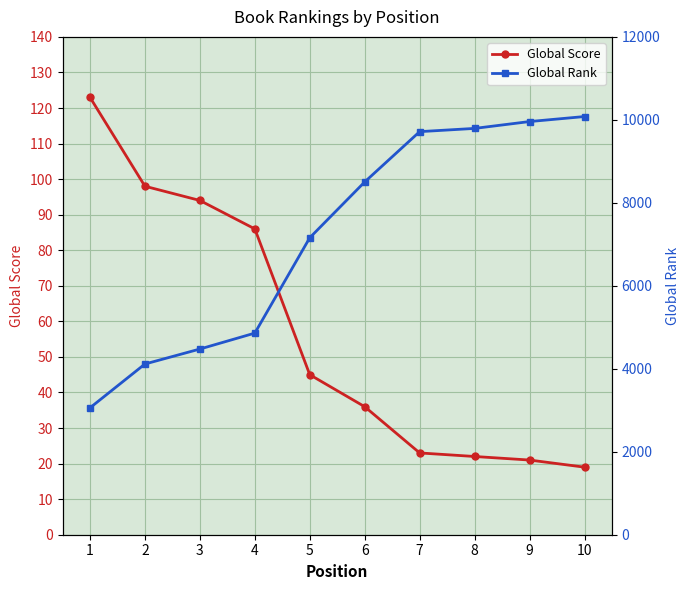

Reading right to left, what are all the values shown in this chart?

Global Score: 10=19	9=21	8=22	7=23	6=36	5=45	4=86	3=94	2=98	1=123
Global Rank: 10=10080	9=9959	8=9794	7=9716	6=8504	5=7159	4=4860	3=4476	2=4115	1=3059